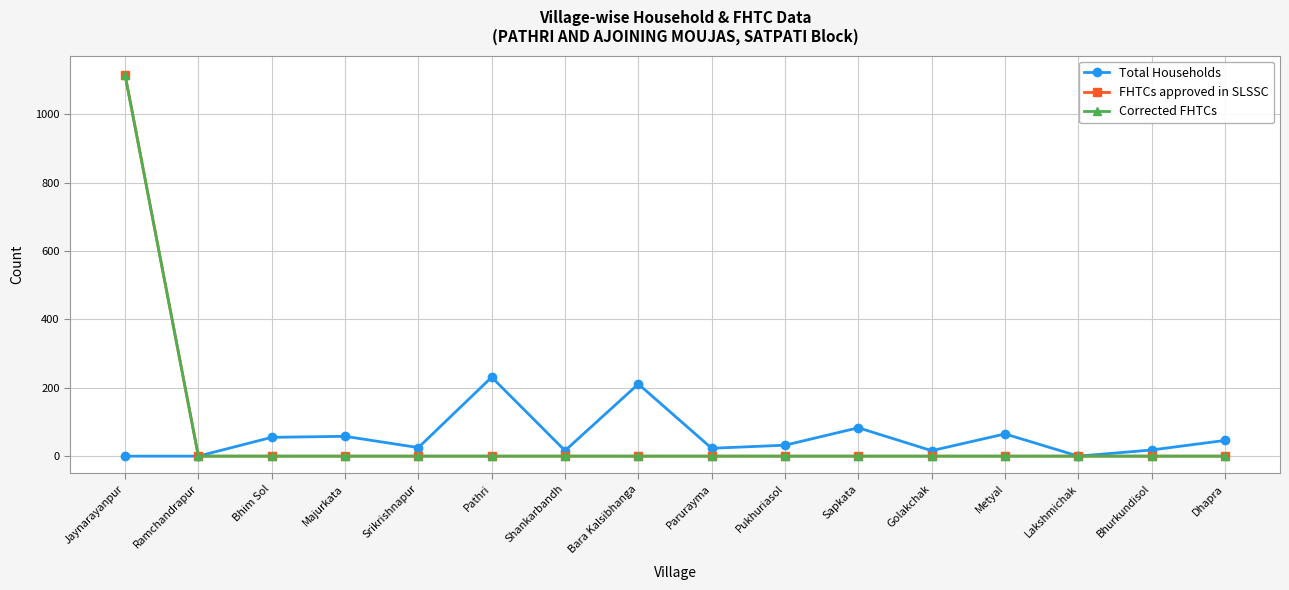

Reading left to right, extract all data points from this chart.

Total Households: 0	0	55	58	25	231	16	211	23	32	83	16	65	0	18	46
FHTCs approved in SLSSC: 1116	0	0	0	0	0	0	0	0	0	0	0	0	0	0	0
Corrected FHTCs: 1116	0	0	0	0	0	0	0	0	0	0	0	0	0	0	0